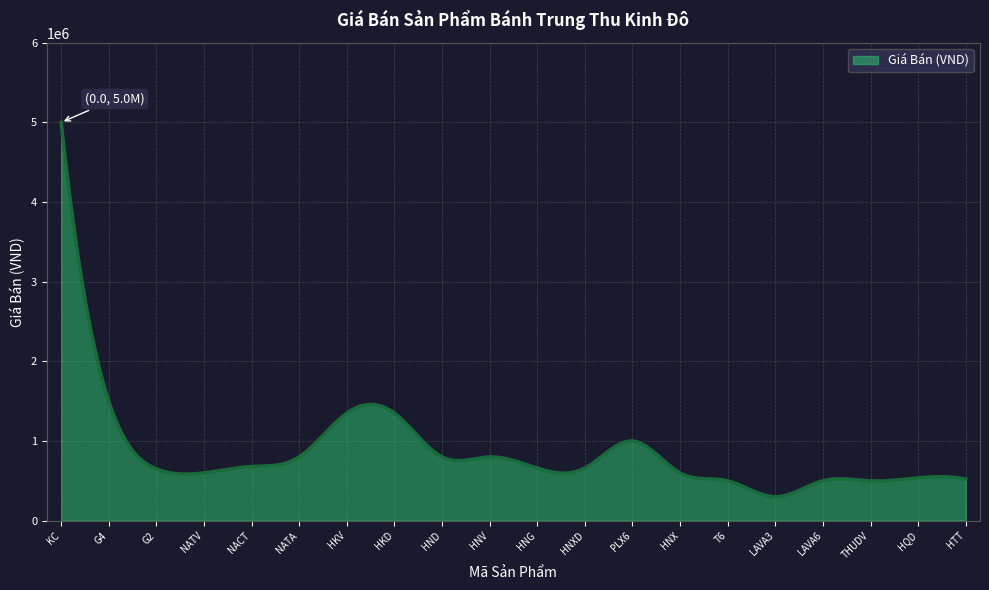

What is the maximum value shown in the chart?

5000000.0